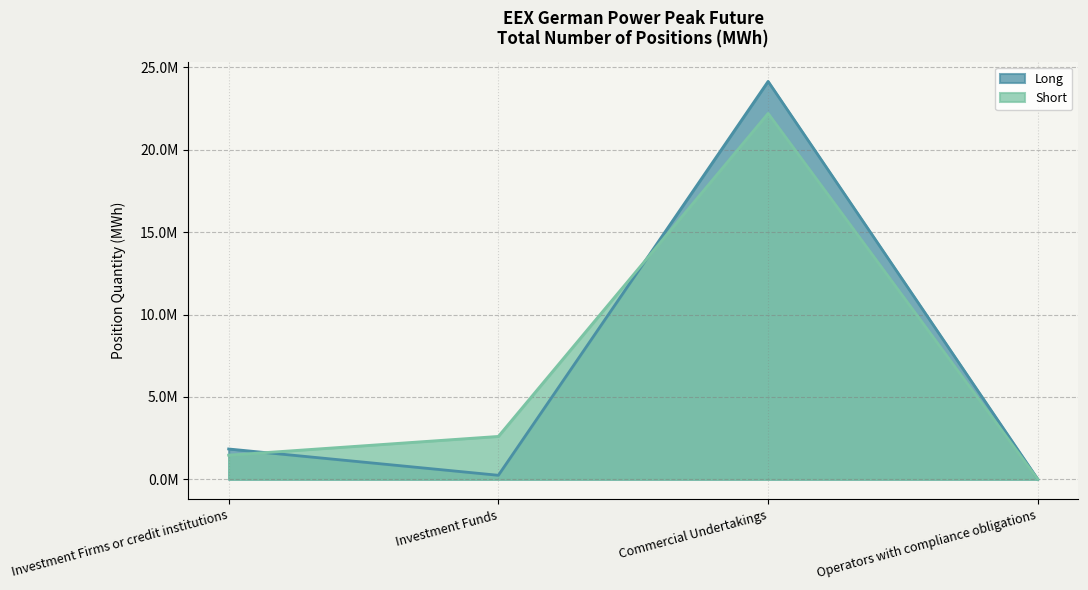

What position from the right is Investment Firms or credit institutions?

4